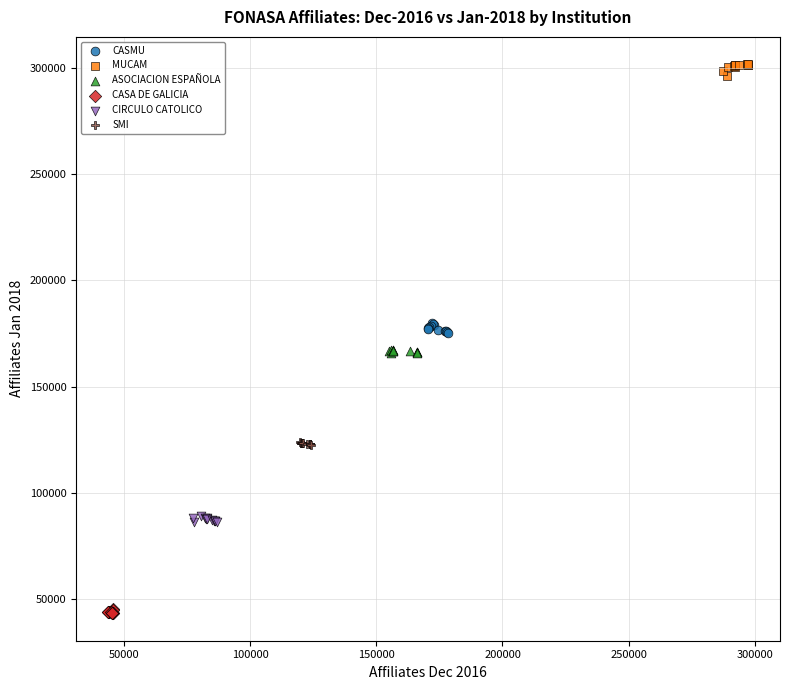

Which series reaches the maximum Y coordinate?

MUCAM